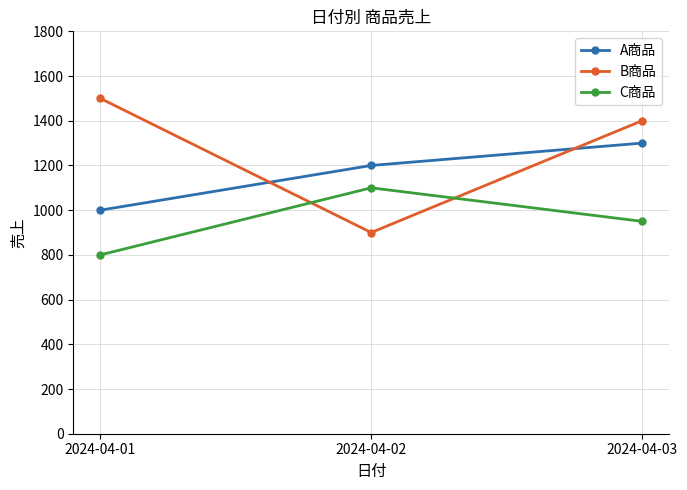

What is the difference between the maximum and second lowest values in the C商品 series?

150